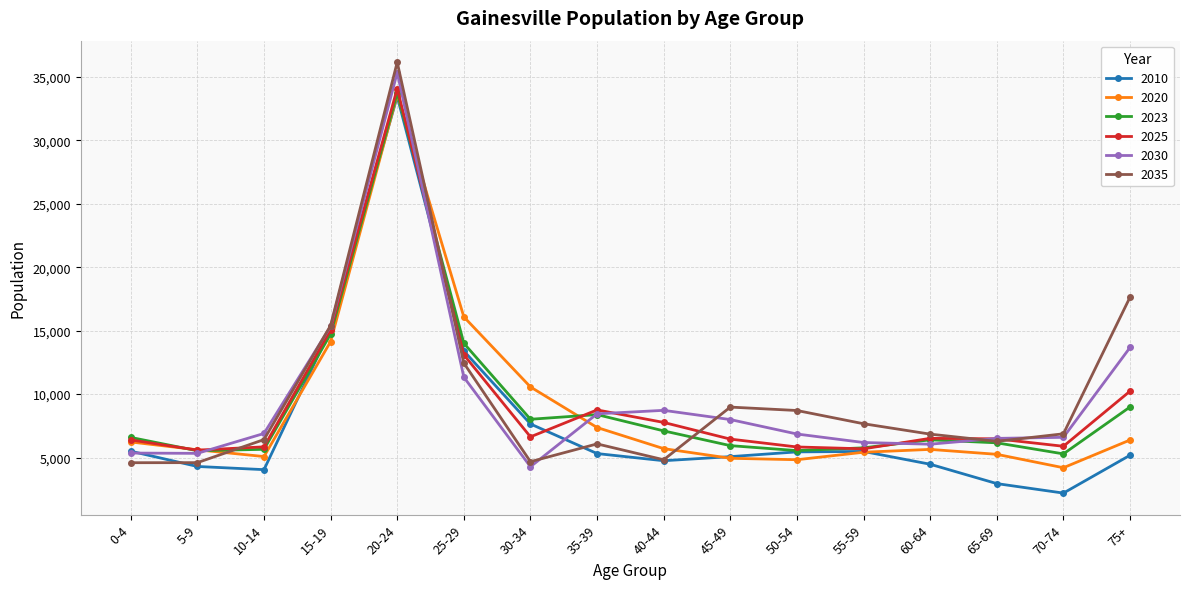

True or false: 2023 has more than 0 interior local peaks.

True